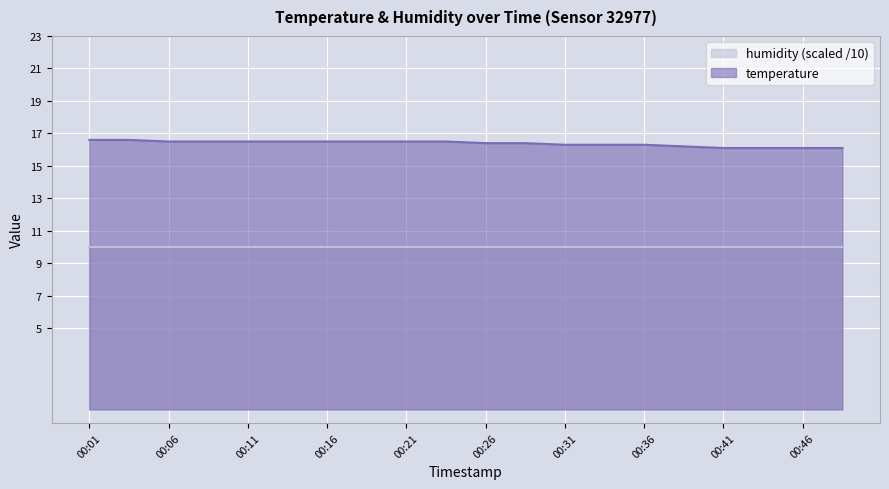

The value at 00:44 is 9.9. True or false?

False